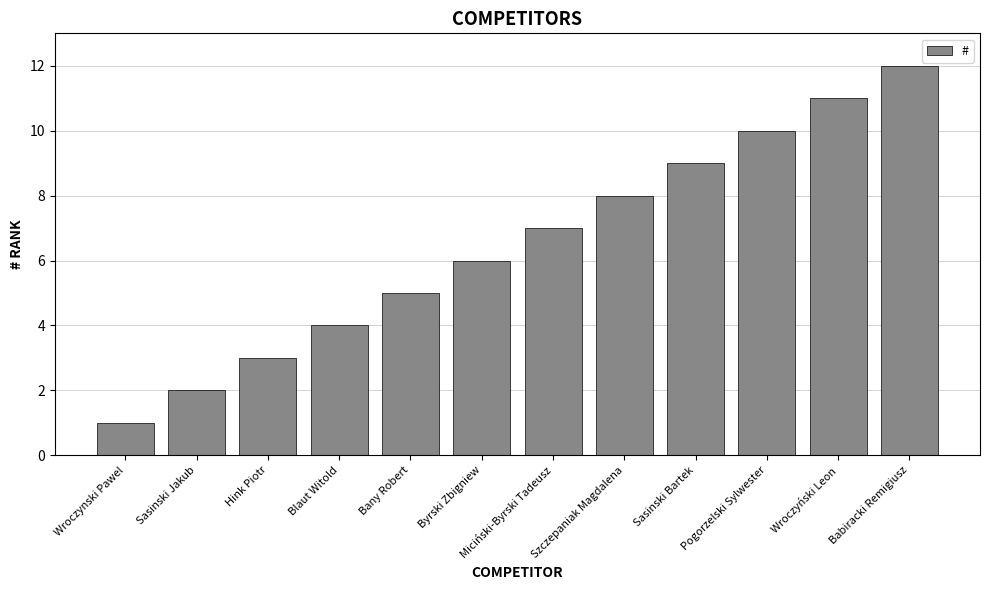

List the labels in order of value, largest first.

Babiracki Remigiusz, Wroczyński Leon, Pogorzelski Sylwester, Sasinski Bartek, Szczepaniak Magdalena, Miciński-Byrski Tadeusz, Byrski Zbigniew, Bany Robert, Blaut Witold, Hink Piotr, Sasinski Jakub, Wroczynski Pawel